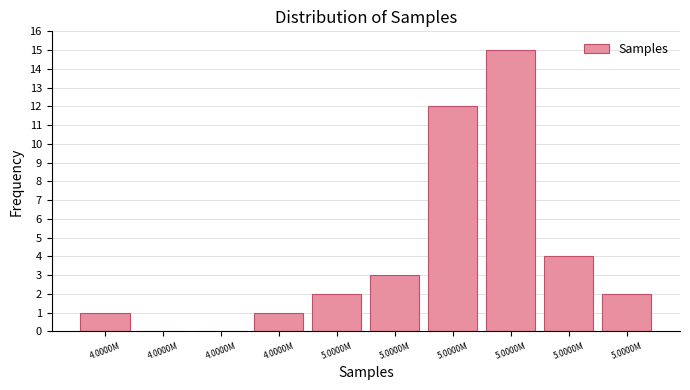

How many series are shown in this chart?

1